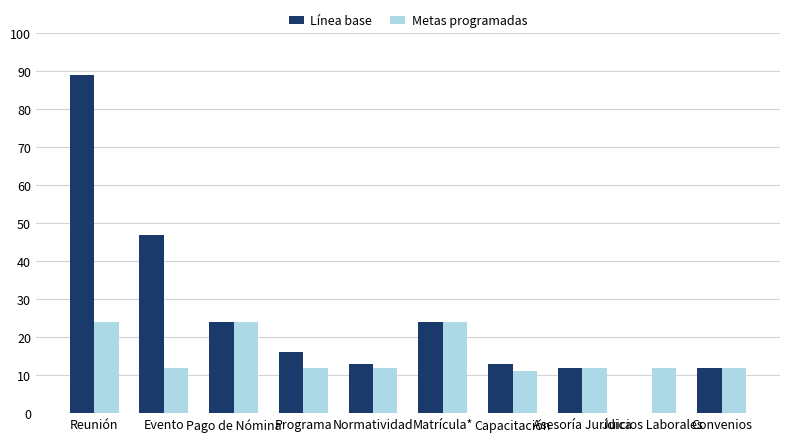

Reading left to right, list all the values displayed in this chart.

Línea base: Reunión=89	Evento=47	Pago de Nómina=24	Programa=16	Normatividad=13	Matrícula*=24	Capacitación=13	Asesoría Jurídica=12	Juicios Laborales=0	Convenios=12
Metas programadas: Reunión=24	Evento=12	Pago de Nómina=24	Programa=12	Normatividad=12	Matrícula*=24	Capacitación=11	Asesoría Jurídica=12	Juicios Laborales=12	Convenios=12